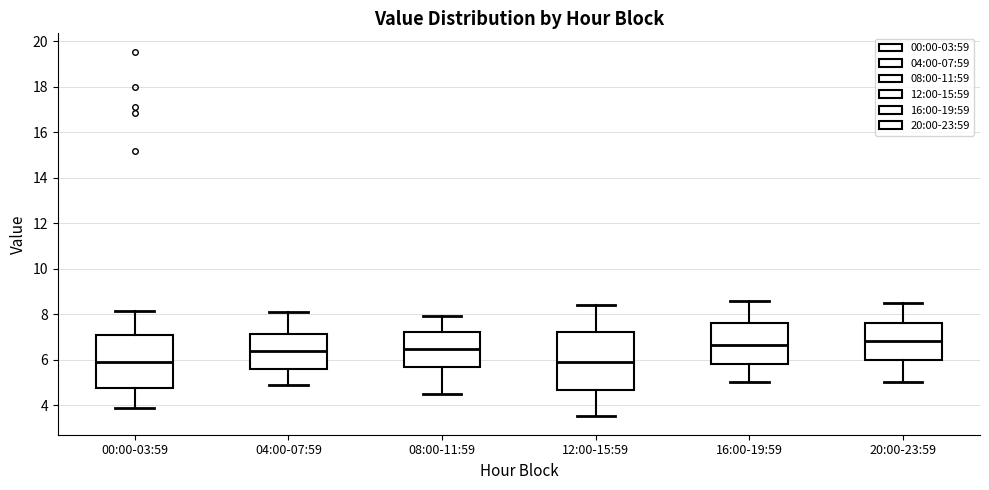

Reading left to right, transcribe this box plot: for each box, give where its median line is, the range the box spans, and where its two whiskers end, as read against the y-axis. The values are not printed on the chart, so give them approximately, as read against the axis.

00:00-03:59: median 5.8, box 4.8 to 7.0, whiskers 3.8 to 8.2
04:00-07:59: median 6.4, box 5.6 to 7.2, whiskers 5.0 to 8.2
08:00-11:59: median 6.4, box 5.6 to 7.2, whiskers 4.6 to 8.0
12:00-15:59: median 6.0, box 4.6 to 7.2, whiskers 3.6 to 8.4
16:00-19:59: median 6.6, box 5.8 to 7.6, whiskers 5.0 to 8.6
20:00-23:59: median 6.8, box 6.0 to 7.6, whiskers 5.0 to 8.6